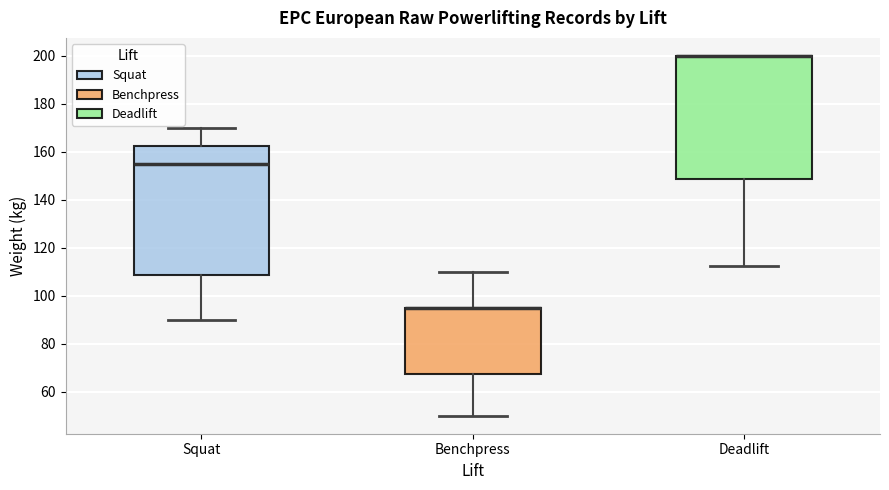

Reading left to right, read every box against the y-axis: the position of its median line, the range the box covers, and the ends of its whiskers. The values are not printed on the chart, so give them approximately, as read against the axis.

Squat: median 156, box 108 to 162, whiskers 90 to 170
Benchpress: median 96 (drawn on the box's upper edge), box 68 to 96, whiskers 50 to 110
Deadlift: median 200 (drawn on the box's upper edge), box 148 to 200, whiskers 112 to 200